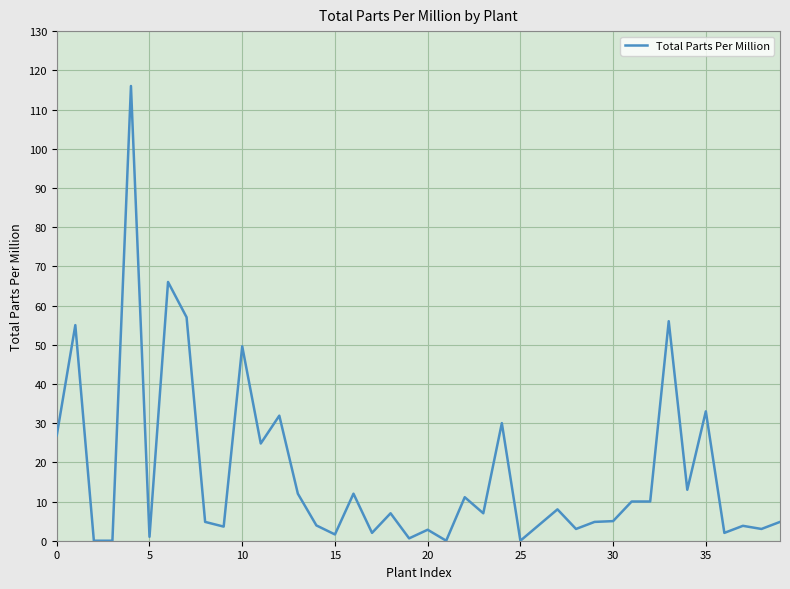

What is the greatest value displayed?

116.0